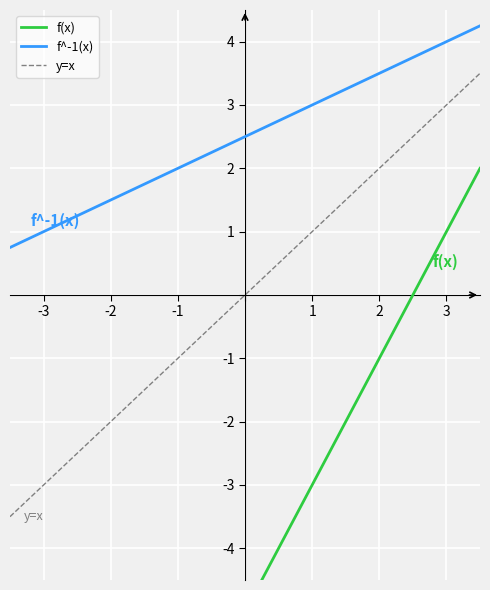

True or false: f^-1(x) = (x+5)/2 has more than 2 interior local peaks.

False